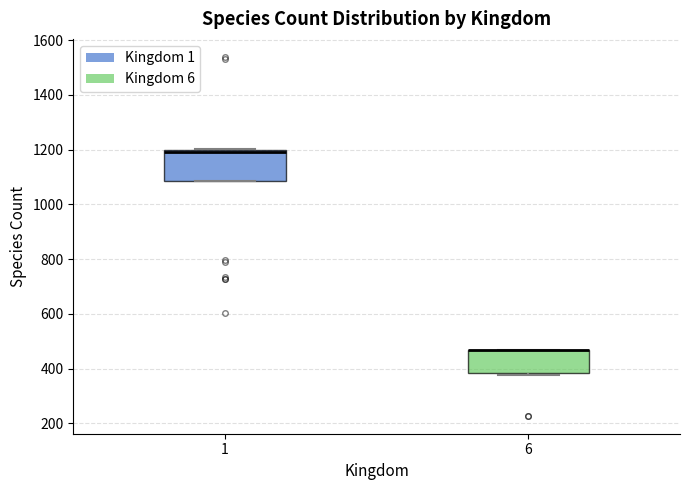

Where is the upper edge of the box at x = 6 on the y-axis? The values are not printed on the chart, so give them approximately, as read against the axis.

460